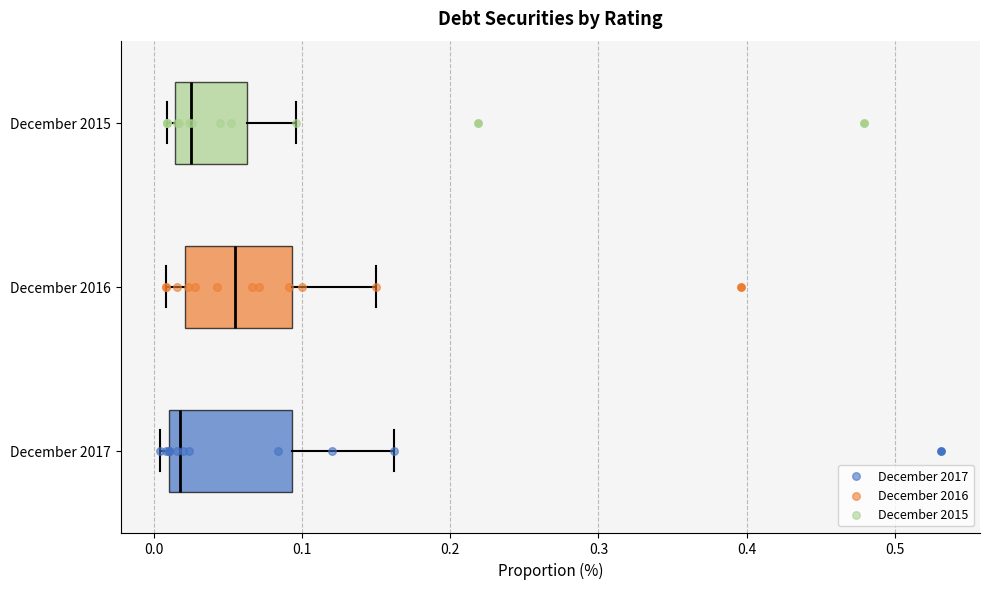

Which box has the furthest to the right median line?

December 2016